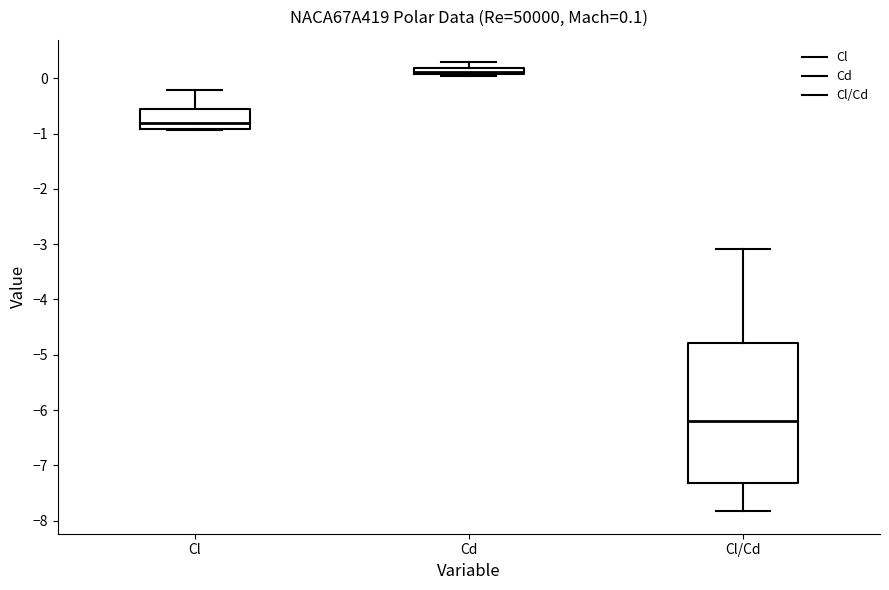

Which box's median line is the lowest?

Cl/Cd